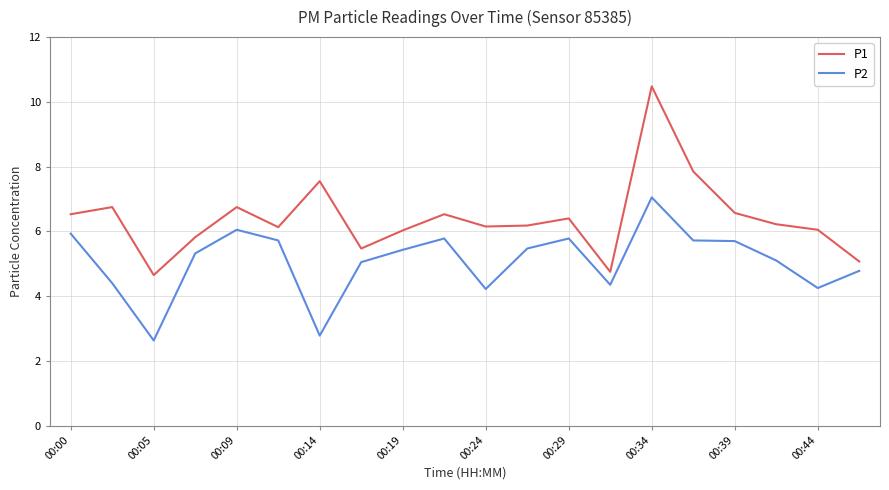

What is the maximum value shown in the chart?

10.5